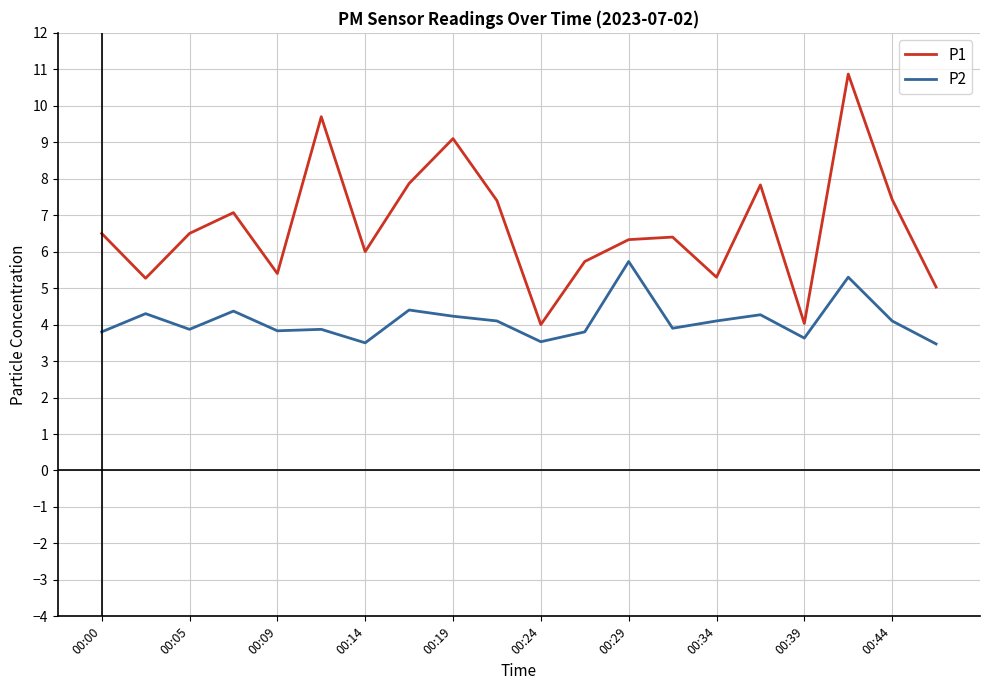

True or false: P1 and P2 intersect in this chart.

False